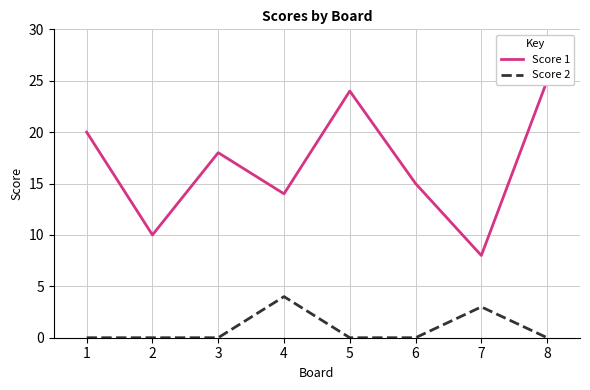

Between 1 and 7, which is larger?

1